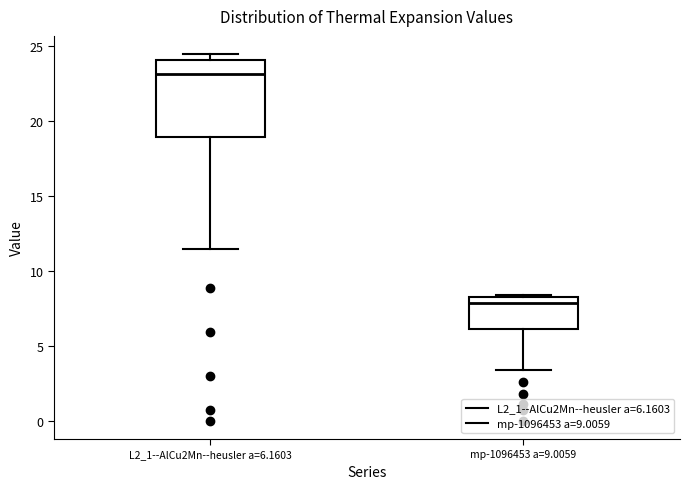

Reading left to right, read every box against the y-axis: the position of its median line, the range the box covers, and the ends of its whiskers. The values are not printed on the chart, so give them approximately, as read against the axis.

L2_1--AlCu2Mn--heusler a=6.1603: median 23.0, box 19.0 to 24.0, whiskers 11.5 to 24.5
mp-1096453 a=9.0059: median 8.0 (just below the box's upper edge), box 6.0 to 8.0, whiskers 3.5 to 8.5